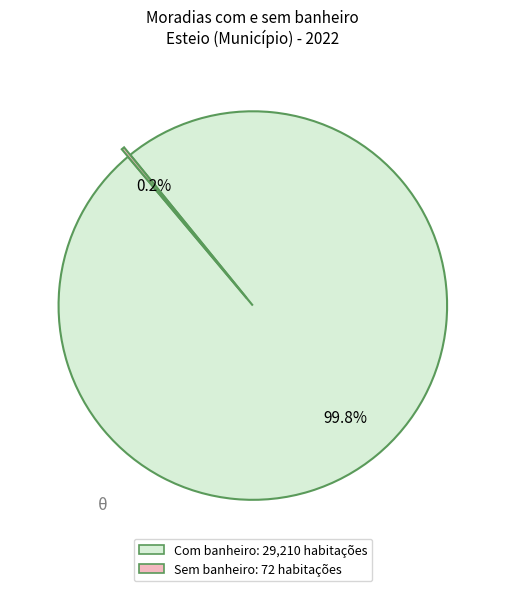

Which slice is the largest?

Com banheiro